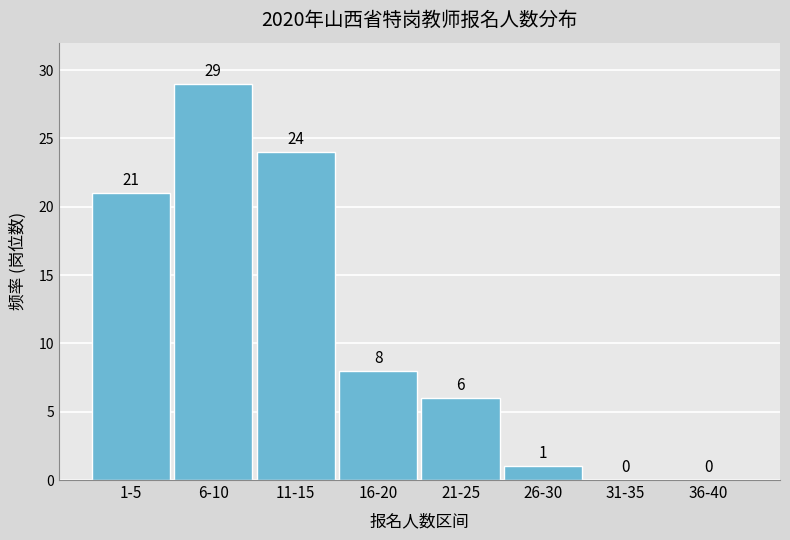

Reading left to right, what are all the values shown in this chart?

1-5=21	6-10=29	11-15=24	16-20=8	21-25=6	26-30=1	31-35=0	36-40=0